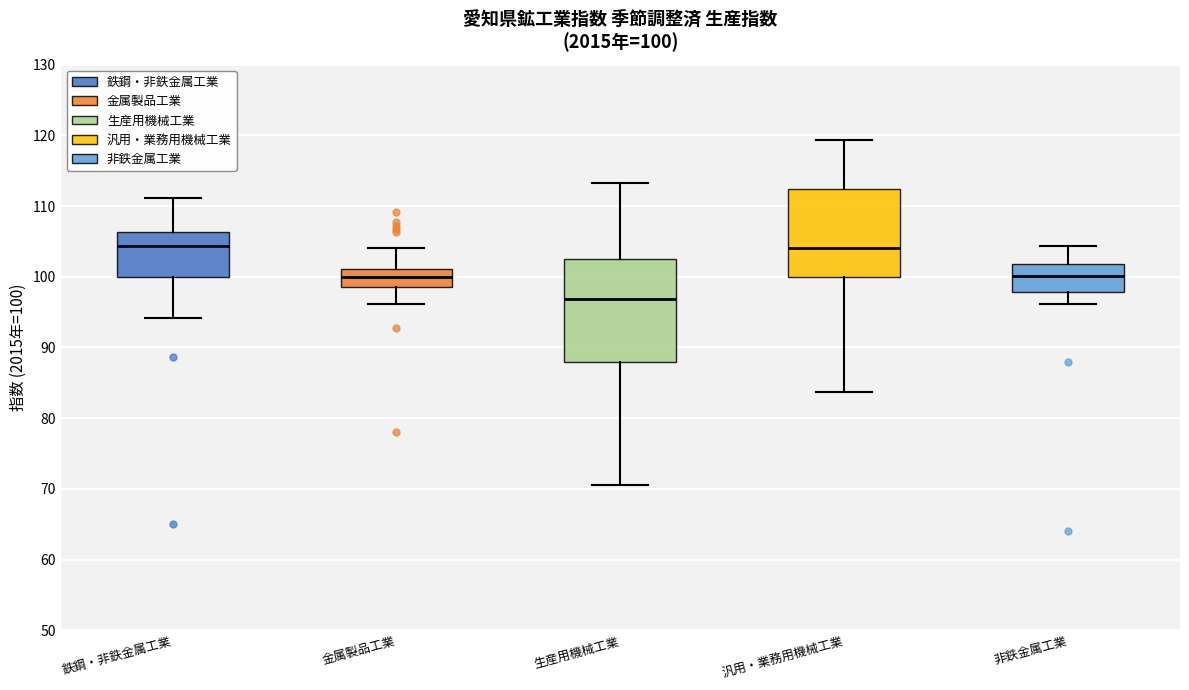

Comparing the boxes themselves (not the whiskers), which one is the tallest?

生産用機械工業